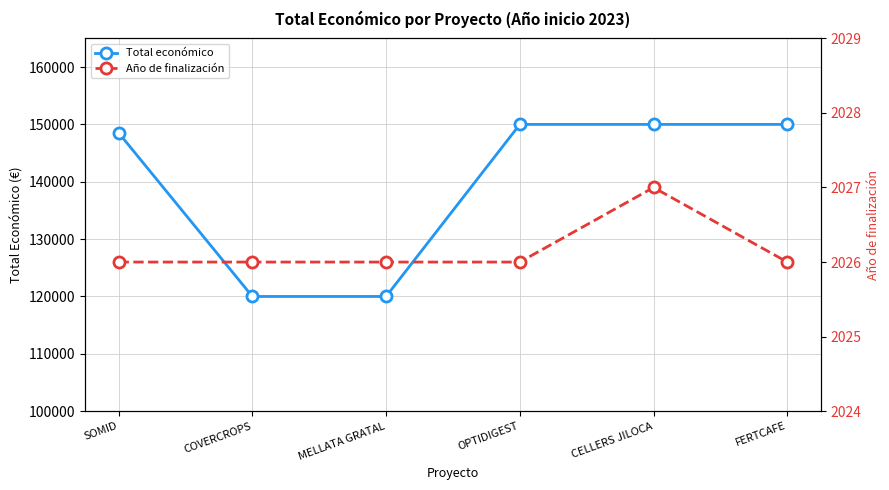

True or false: Total económico has more than 0 interior local peaks.

False